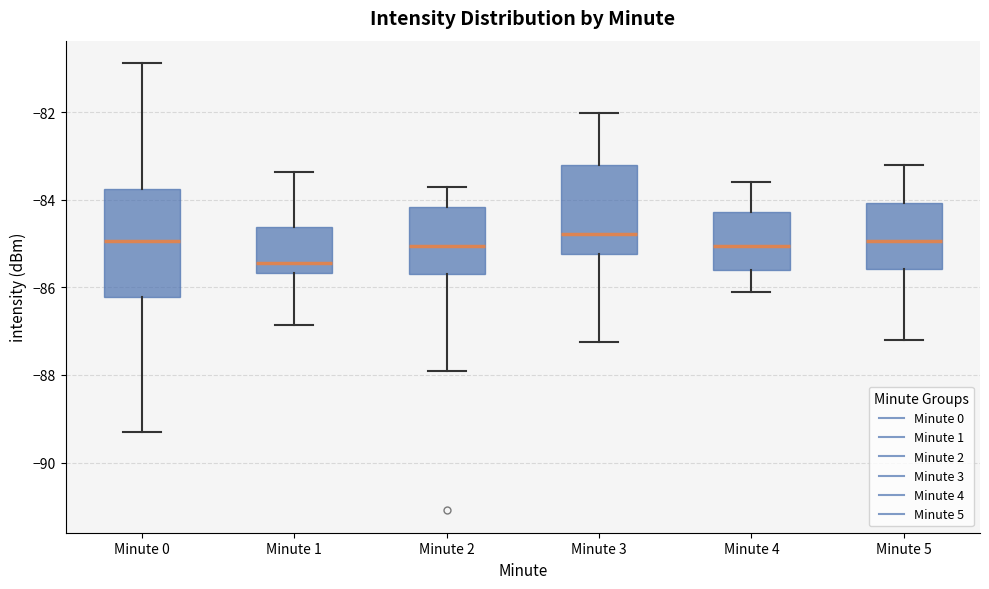

Reading left to right, read every box against the y-axis: the position of its median line, the range the box covers, and the ends of its whiskers. The values are not printed on the chart, so give them approximately, as read against the axis.

Minute 0: median -85.0, box -86.2 to -83.8, whiskers -89.2 to -80.8
Minute 1: median -85.4, box -85.6 to -84.6, whiskers -86.8 to -83.4
Minute 2: median -85.0, box -85.6 to -84.2, whiskers -88.0 to -83.8
Minute 3: median -84.8, box -85.2 to -83.2, whiskers -87.2 to -82.0
Minute 4: median -85.0, box -85.6 to -84.2, whiskers -86.0 to -83.6
Minute 5: median -85.0, box -85.6 to -84.0, whiskers -87.2 to -83.2